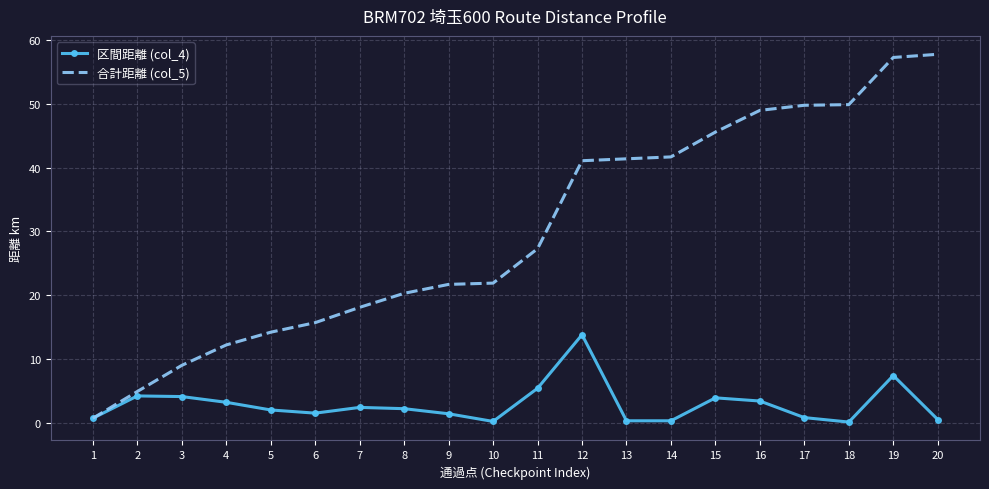

At how many categories does at least one series exceed 23?

10